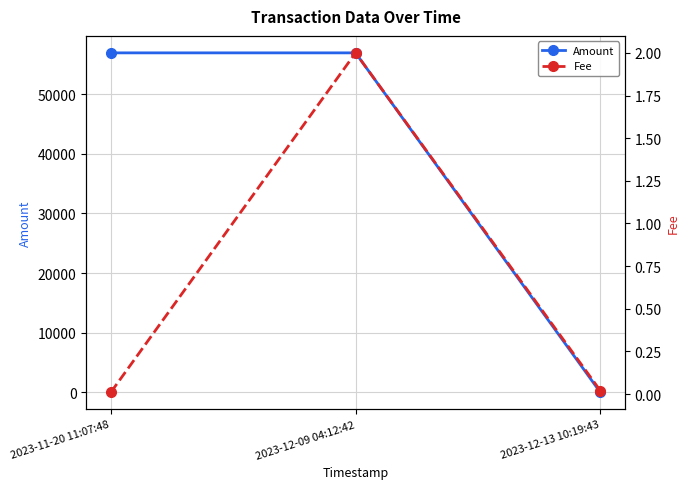

What is the highest value of the Amount series?

56929.7